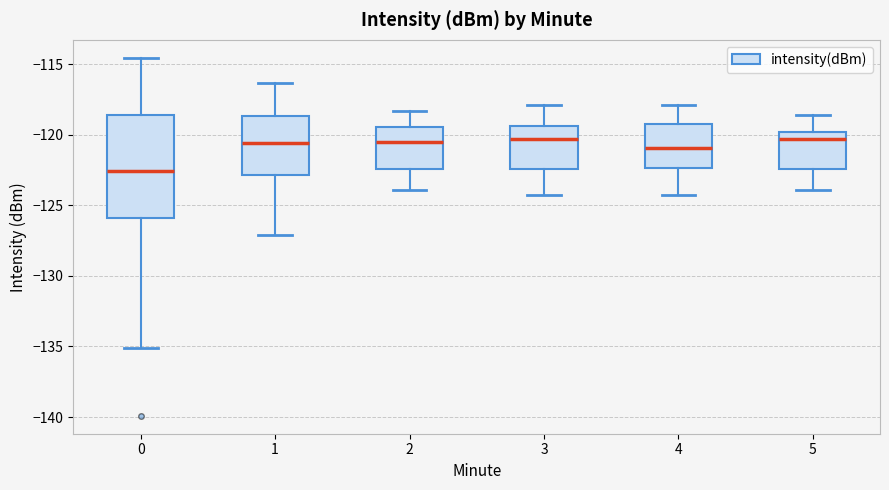

Comparing the boxes themselves (not the whiskers), which one is the tallest?

0